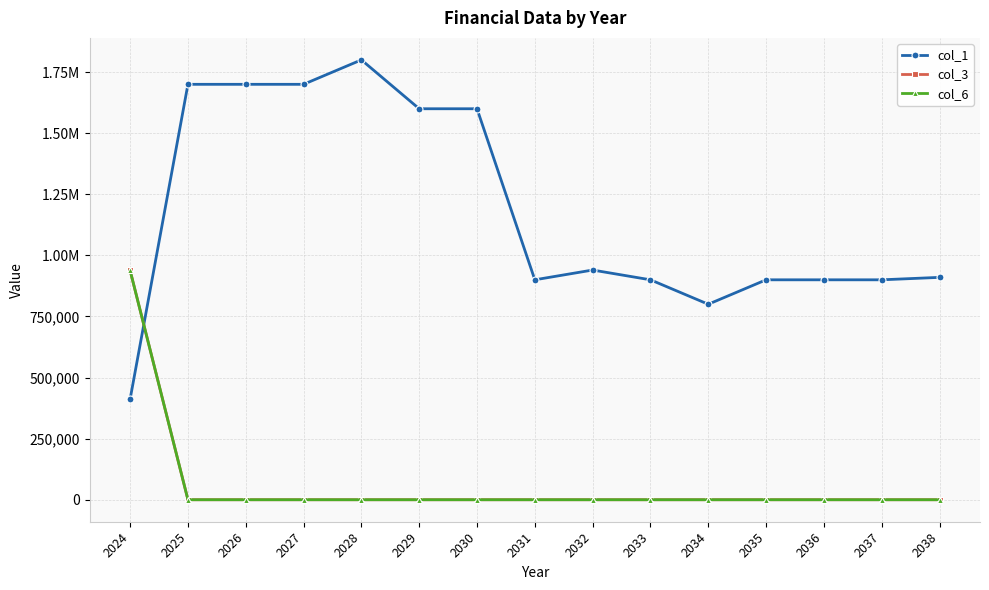

What is the difference between the maximum and second lowest values in the col_6 series?

938267.4